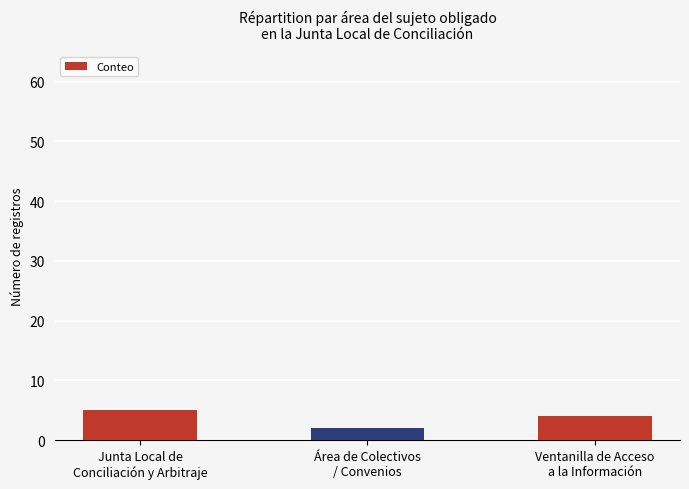

What is the value of the 3rd bar from the left?

4